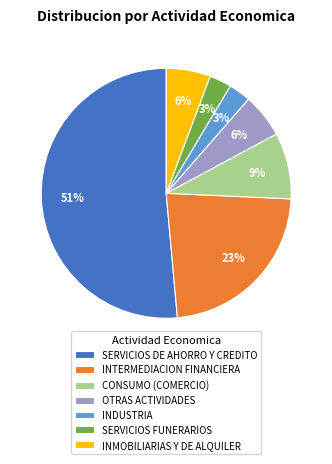

Do CONSUMO (COMERCIO) and OTRAS ACTIVIDADES together represent more than half of the pie?

No